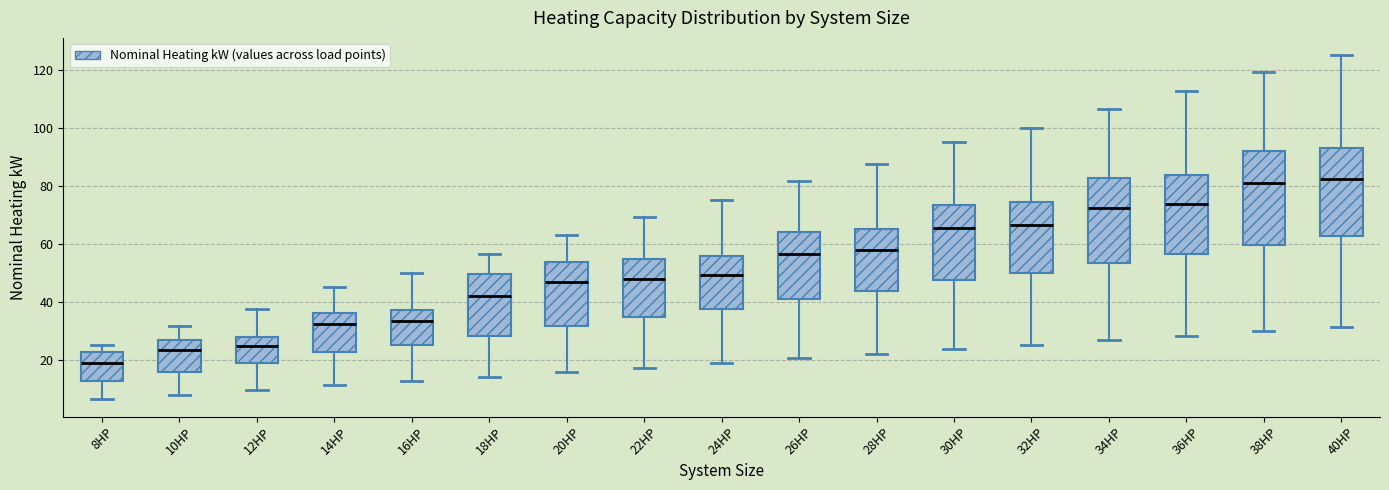

Reading left to right, read every box against the y-axis: the position of its median line, the range the box covers, and the ends of its whiskers. The values are not printed on the chart, so give them approximately, as read against the axis.

8HP: median 18, box 12 to 22, whiskers 6 to 26
10HP: median 24, box 16 to 26, whiskers 8 to 32
12HP: median 24, box 18 to 28, whiskers 10 to 38
14HP: median 32, box 22 to 36, whiskers 12 to 46
16HP: median 34, box 26 to 38, whiskers 12 to 50
18HP: median 42, box 28 to 50, whiskers 14 to 56
20HP: median 46, box 32 to 54, whiskers 16 to 64
22HP: median 48, box 34 to 54, whiskers 18 to 70
24HP: median 50, box 38 to 56, whiskers 18 to 76
26HP: median 56, box 40 to 64, whiskers 20 to 82
28HP: median 58, box 44 to 66, whiskers 22 to 88
30HP: median 66, box 48 to 74, whiskers 24 to 96
32HP: median 66, box 50 to 74, whiskers 26 to 100
34HP: median 72, box 54 to 82, whiskers 26 to 106
36HP: median 74, box 56 to 84, whiskers 28 to 112
38HP: median 82, box 60 to 92, whiskers 30 to 120
40HP: median 82, box 62 to 92, whiskers 32 to 126